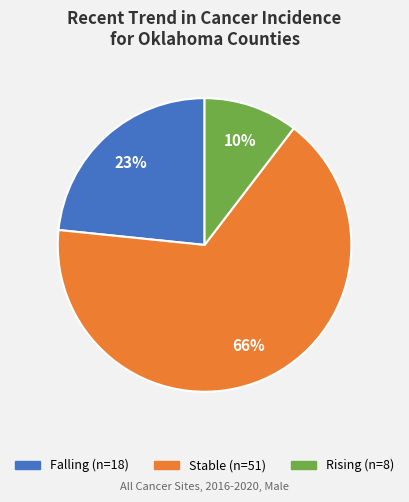

How many slices are in this pie chart?

3